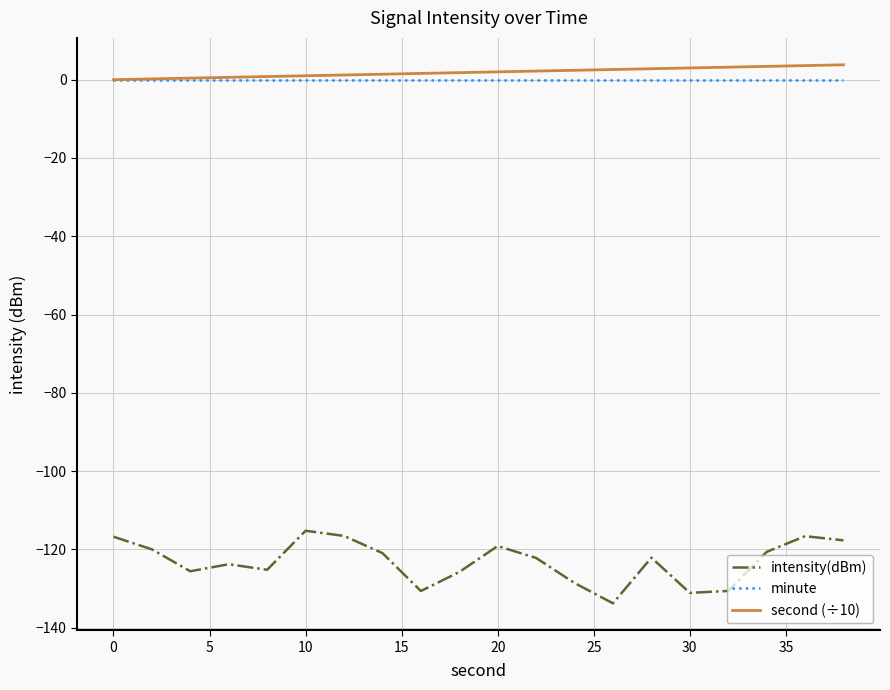

What is the minimum value shown in the chart?

-133.8